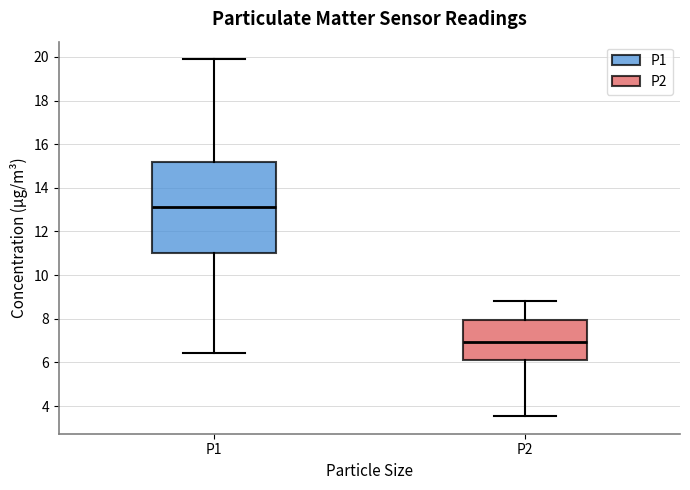

Comparing the boxes themselves (not the whiskers), which one is the tallest?

P1